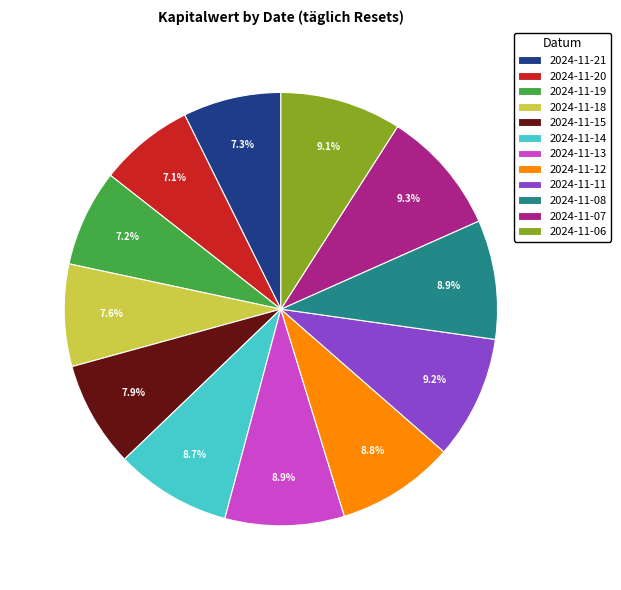

Between 2024-11-07 and 2024-11-21, which is larger?

2024-11-07